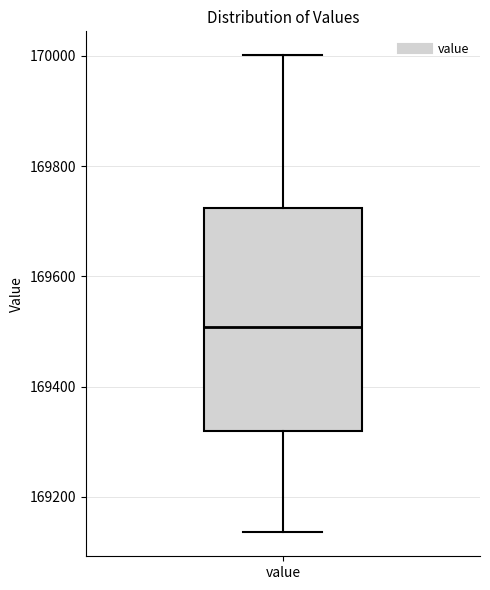

Transcribe this box plot: give where the median line is, the range the box spans, and where the two whiskers end, as read against the y-axis. The values are not printed on the chart, so give them approximately, as read against the axis.

median 169500, box 169320 to 169720, whiskers 169140 to 170000